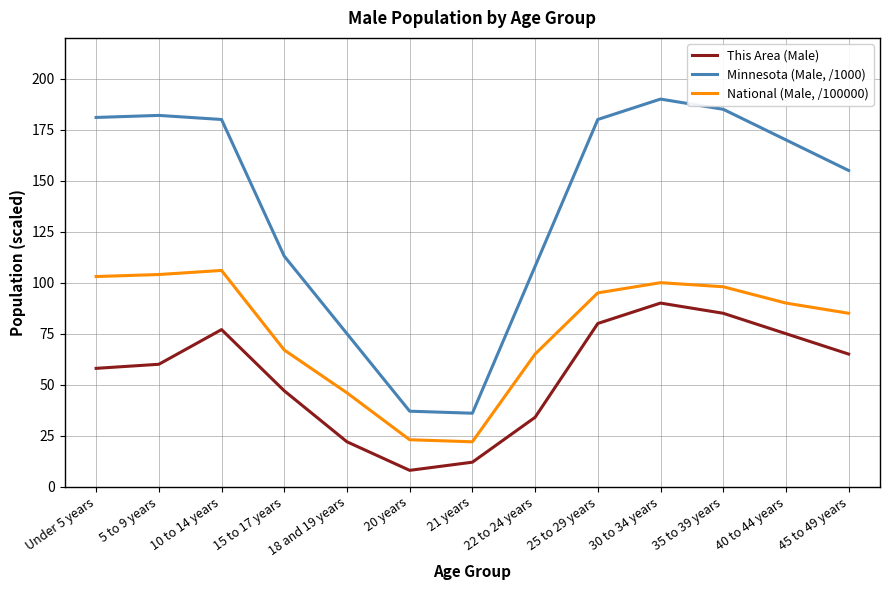

Does the chart display data point markers on the line(s)?

No